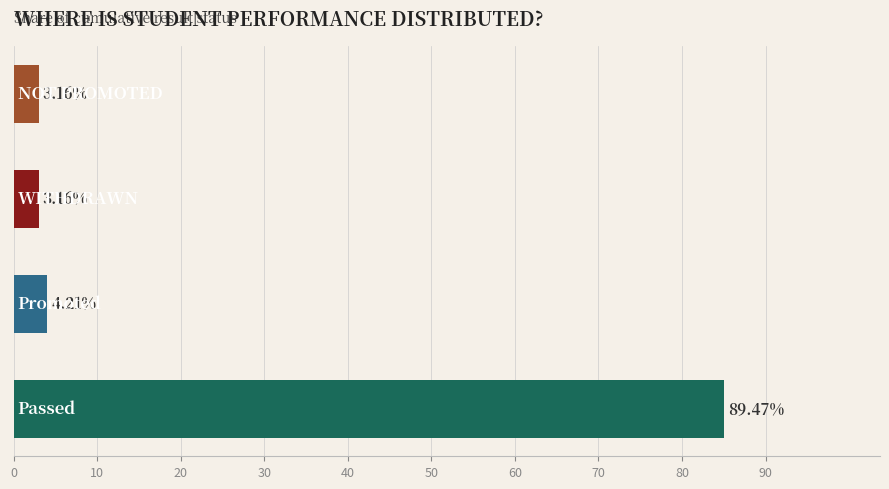

Which has a higher value, 30 or 20?

30